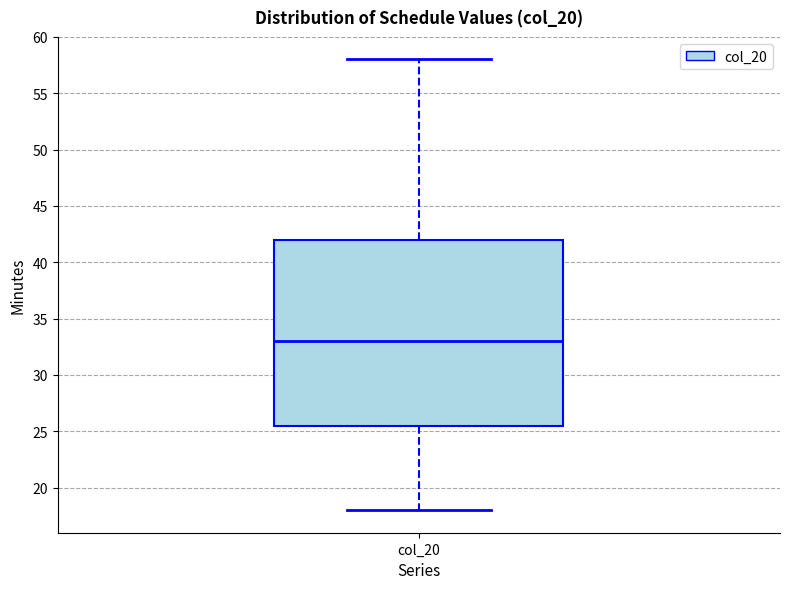

Where is the upper edge of the box for col_20 on the y-axis? The values are not printed on the chart, so give them approximately, as read against the axis.

42.0